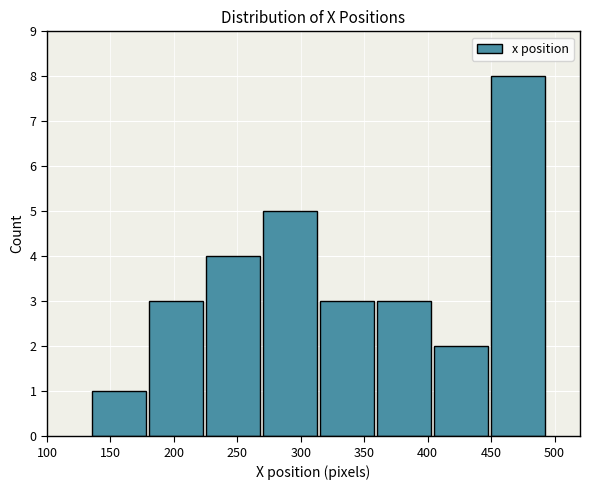

Reading left to right, list every bar in this chart as the range it spans on the x-axis followed by its height. Neither the bar edges nor the heights are printed on the chart, so give them approximately, as read against the axes.

135 to 180: 1
180 to 225: 3
225 to 270: 4
270 to 315: 5
315 to 360: 3
360 to 405: 3
405 to 450: 2
450 to 495: 8